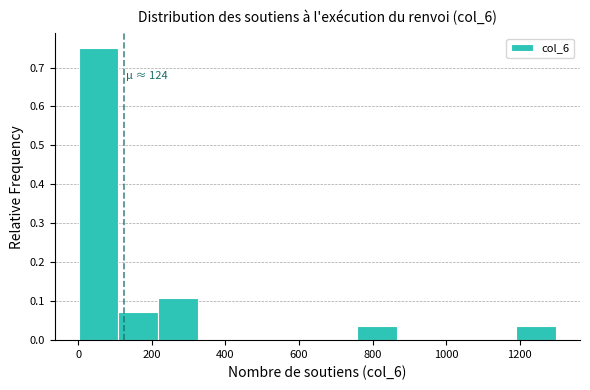

Which range on the x-axis has the tallest bar?

0 to 100